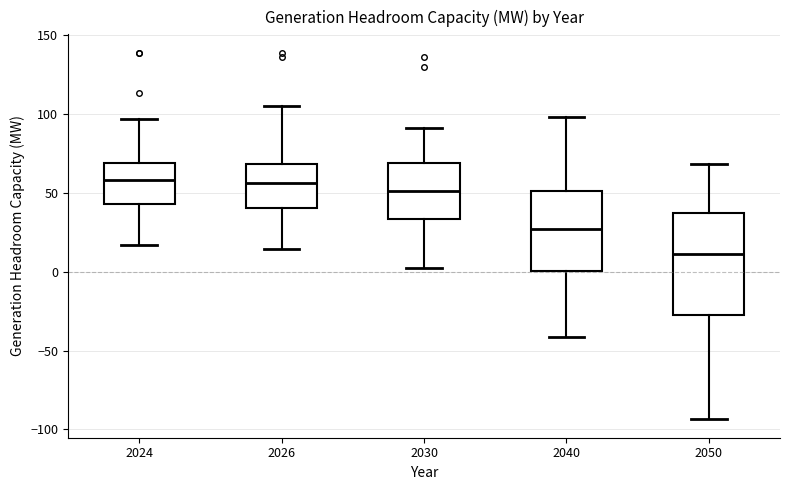

Which box has the lowest median line?

2050